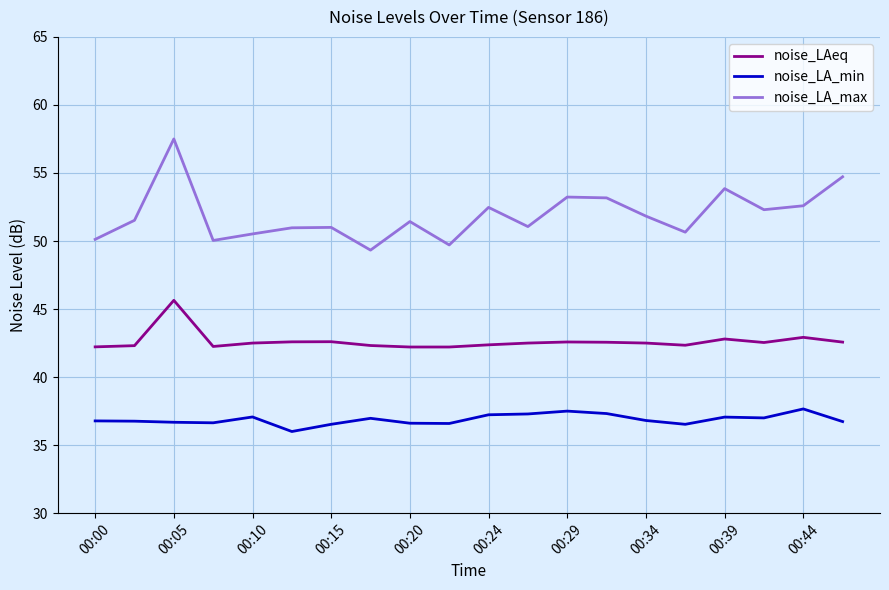

Rank the series by their average value, from highest to lowest.

noise_LA_max, noise_LAeq, noise_LA_min